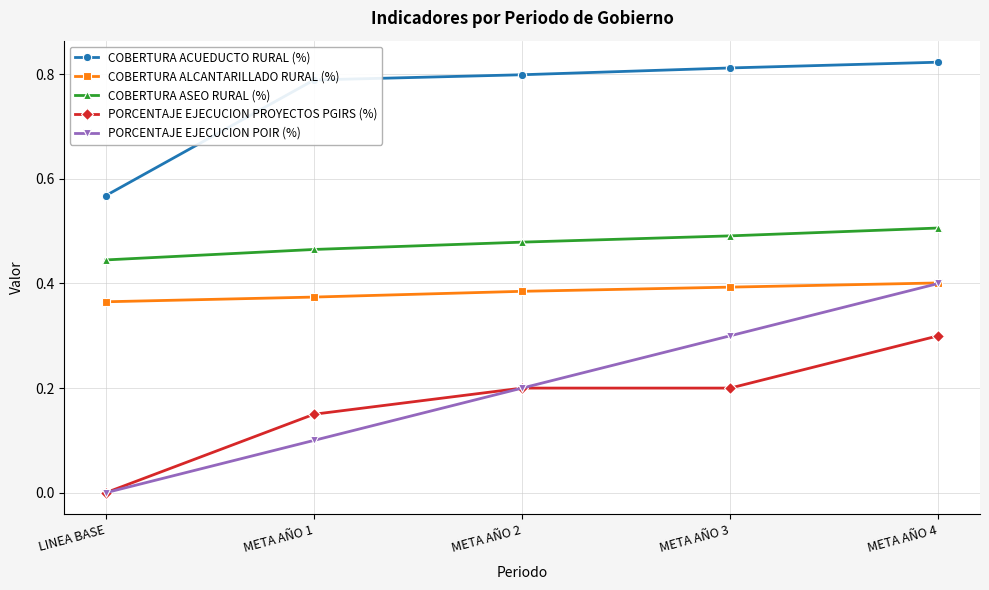

Is it true that PORCENTAJE EJECUCION PROYECTOS PGIRS (%) equals 0.2 at META AÑO 1?

False